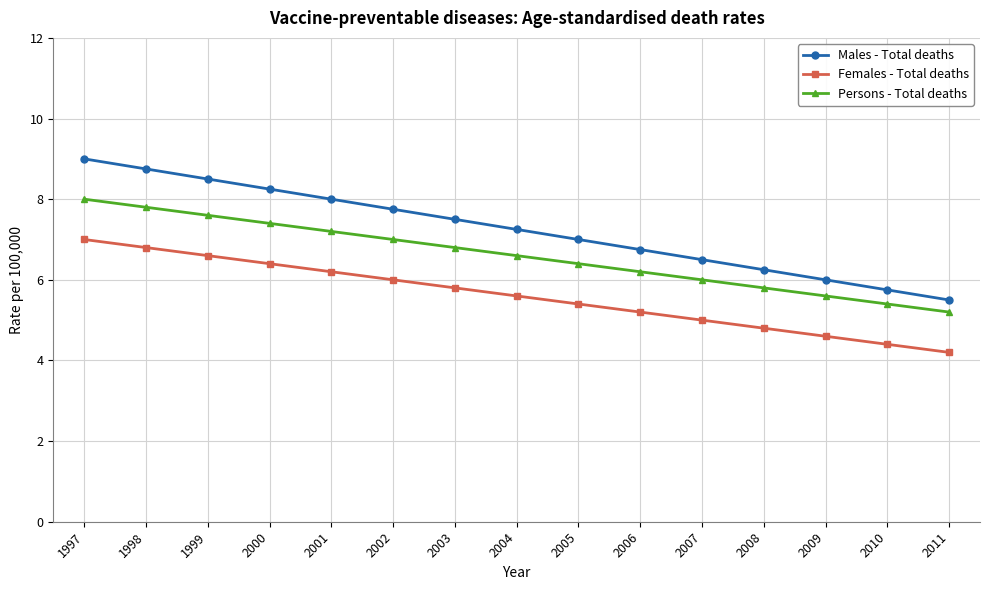

Between 2002 and 2010, which series saw the biggest shift?

Males - Total deaths